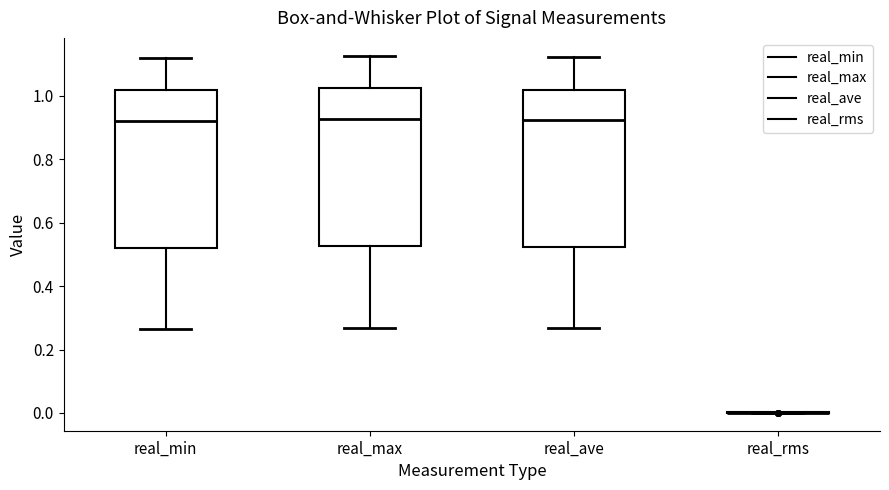

Reading left to right, transcribe this box plot: for each box, give where its median line is, the range the box spans, and where its two whiskers end, as read against the y-axis. The values are not printed on the chart, so give them approximately, as read against the axis.

real_min: median 0.92, box 0.52 to 1.02, whiskers 0.26 to 1.12
real_max: median 0.92, box 0.52 to 1.02, whiskers 0.26 to 1.12
real_ave: median 0.92, box 0.52 to 1.02, whiskers 0.26 to 1.12
real_rms: box collapsed to a line at 0.00, whiskers 0.00 to 0.00